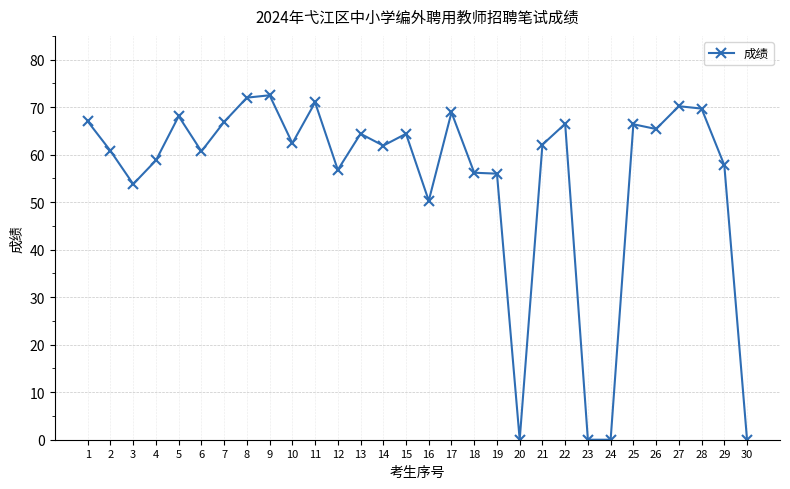

What is the maximum value shown in the chart?

72.5